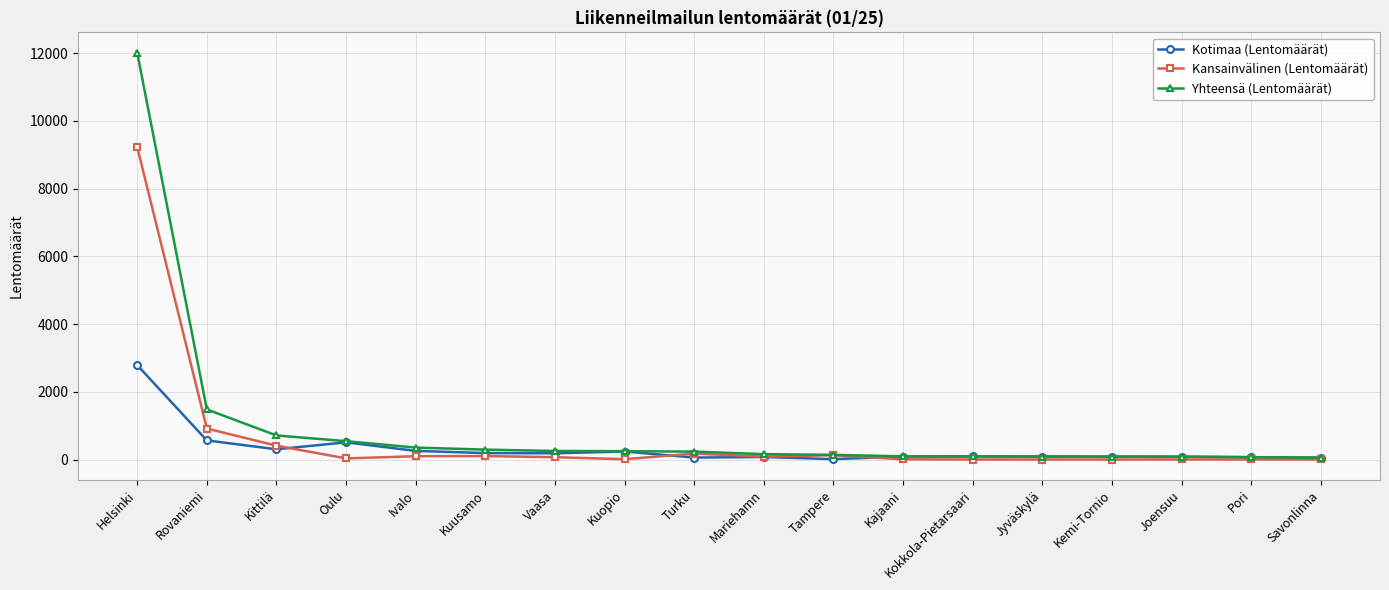

Where is Kotimaa (Lentomäärät) nearest to the value 1399?

Rovaniemi